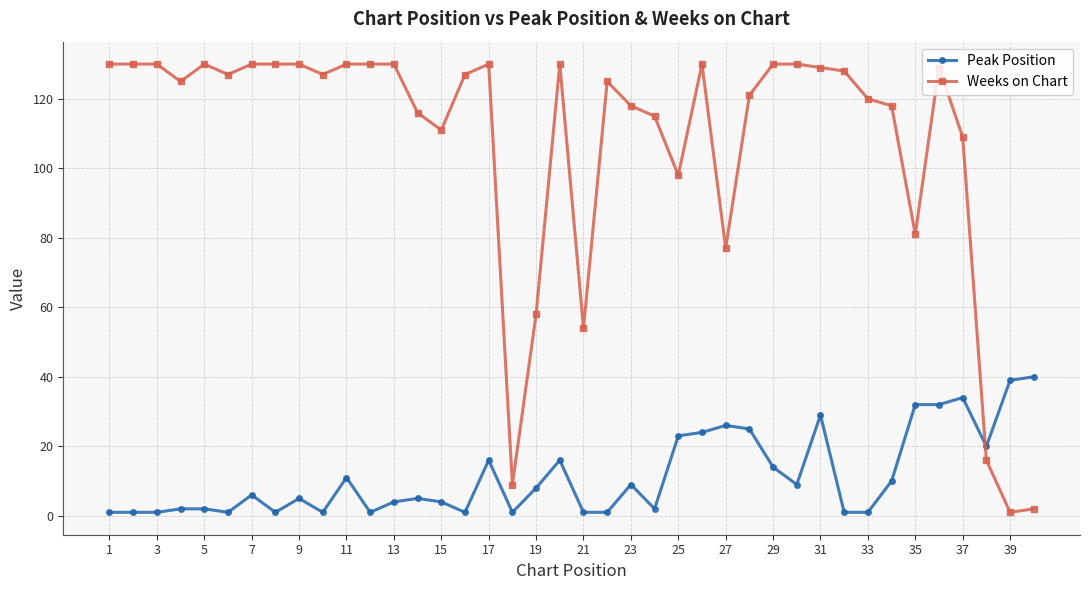

Is this an area chart (filled region under the line)?

No